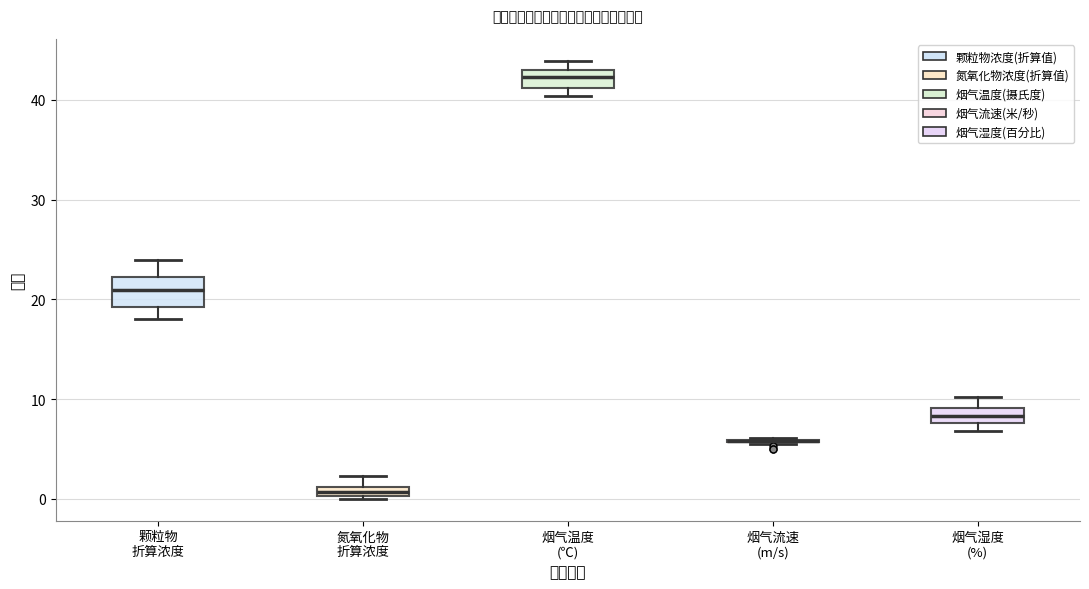

Comparing the boxes themselves (not the whiskers), which one is the tallest?

颗粒物 折算浓度